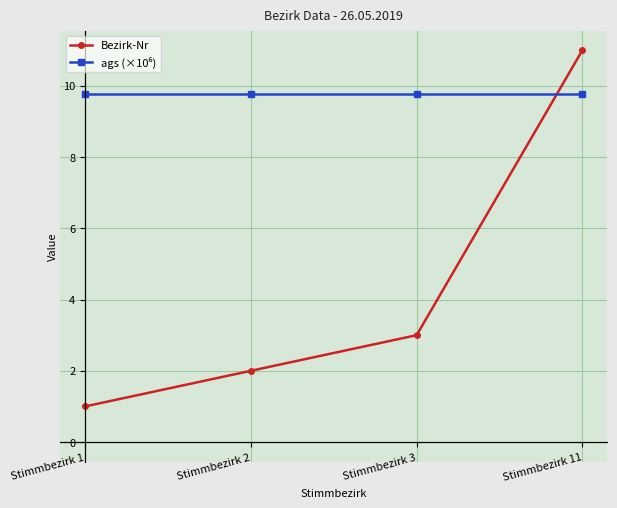

The value of Bezirk-Nr at Stimmbezirk 1 is 1.4. True or false?

False